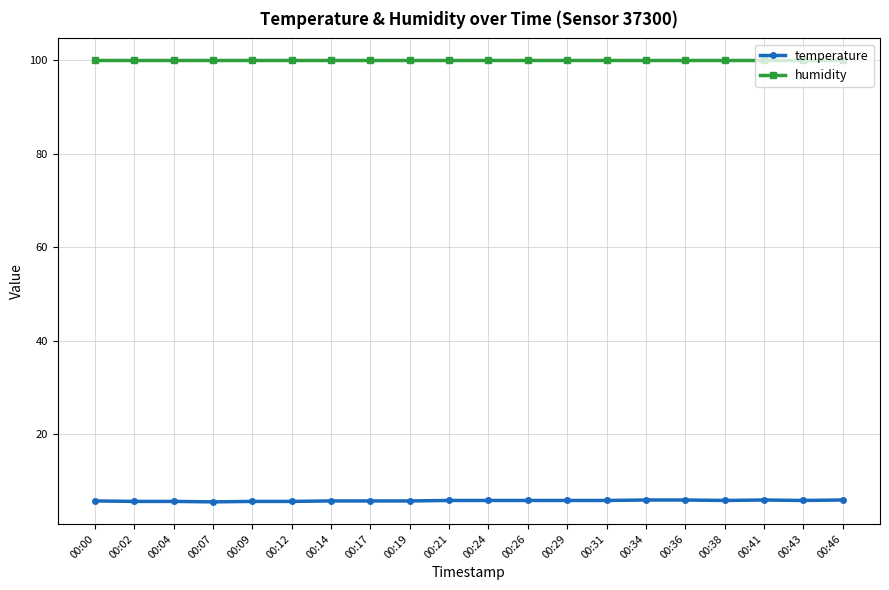

True or false: humidity and temperature cross at least once.

False